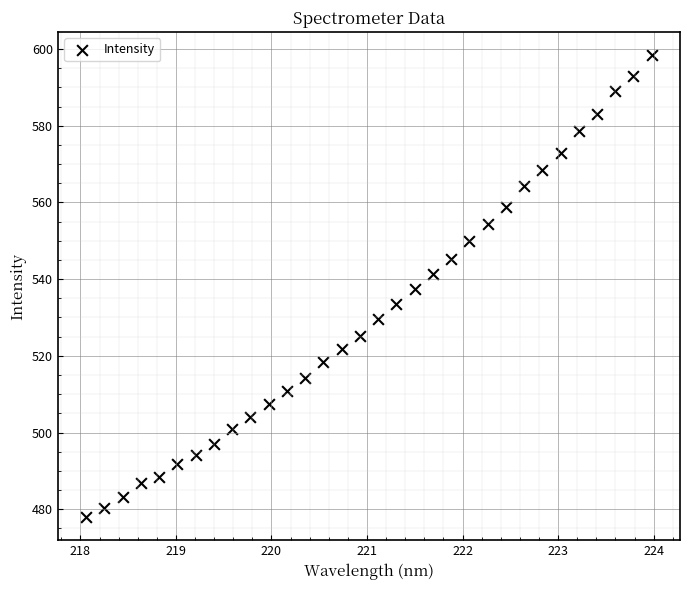

What is the range of X values (max minus min)?

5.9